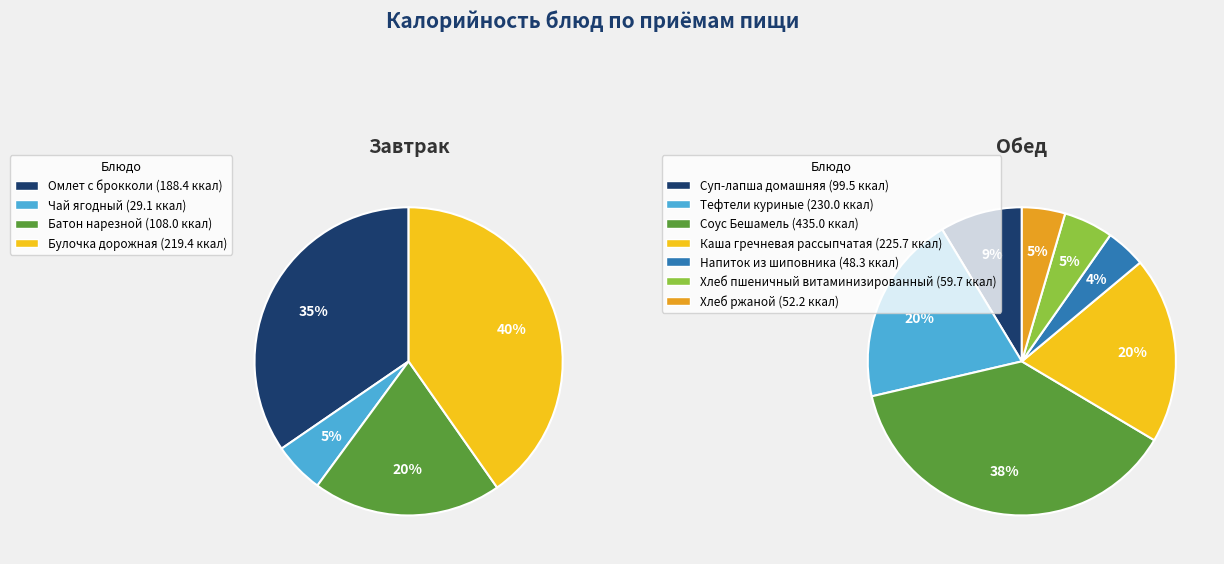

Is there a majority slice in this chart?

No